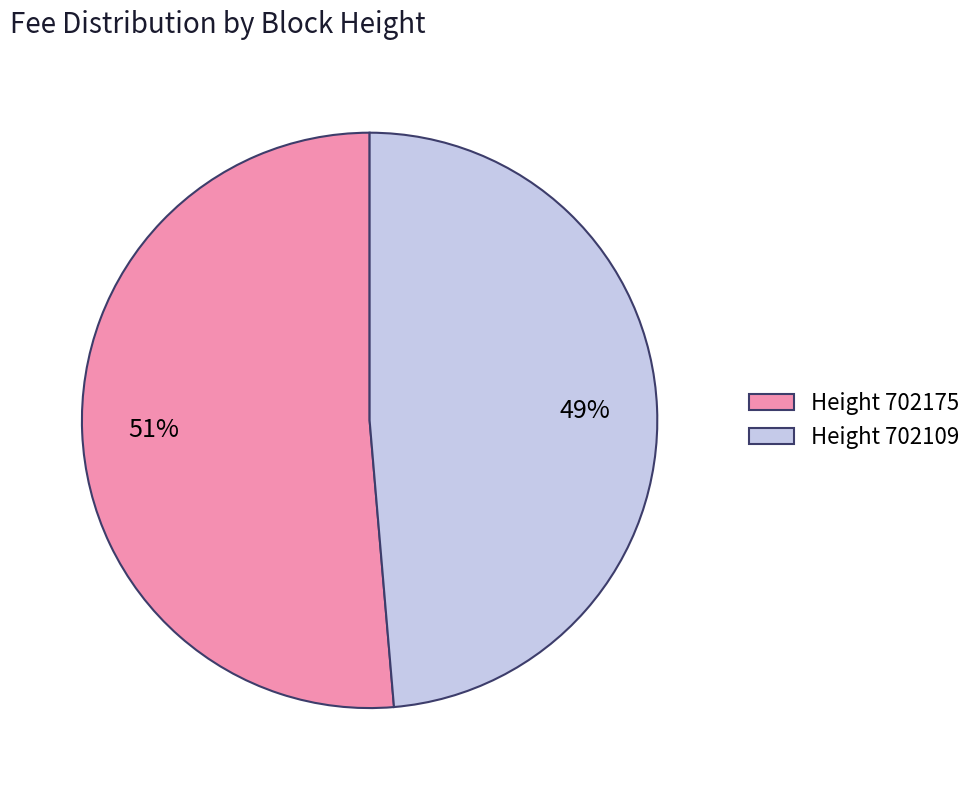

The Height 702109 slice represents 49% of the pie. True or false?

True